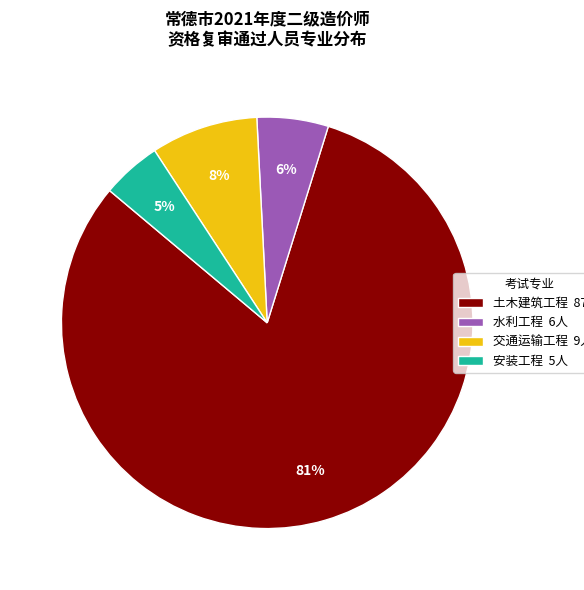

Which category has the biggest portion of the pie?

土木建筑工程